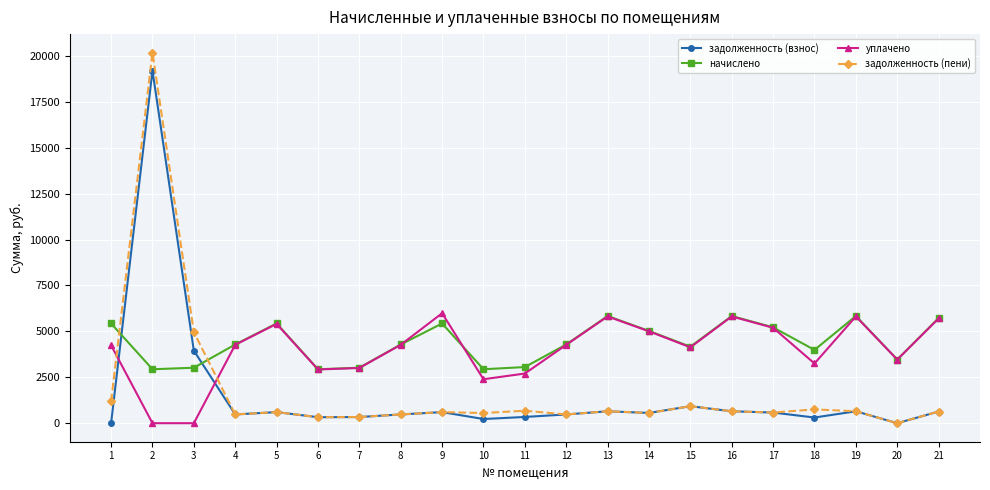

At which category does задолженность (пени) reach its first local peak?

2